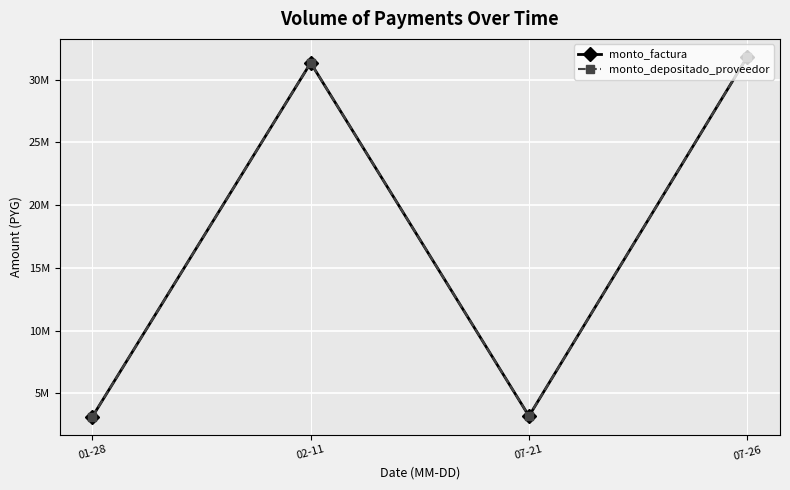

Is this an area chart (filled region under the line)?

No